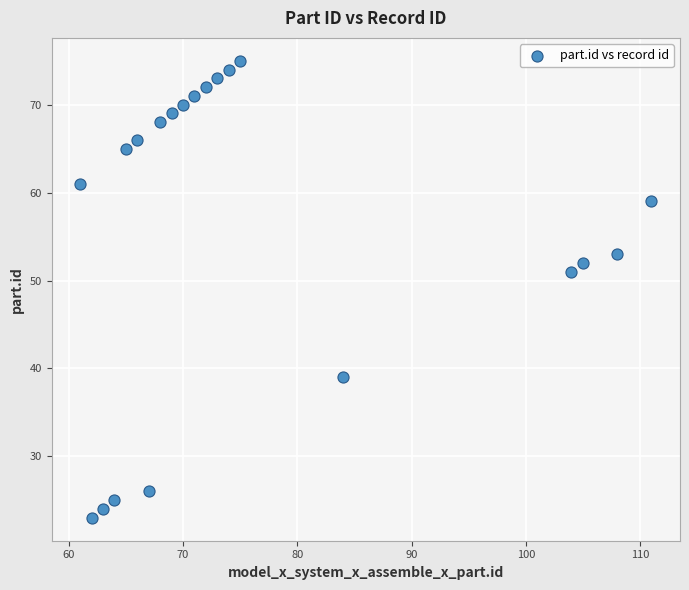

What is the range of X values (max minus min)?

50